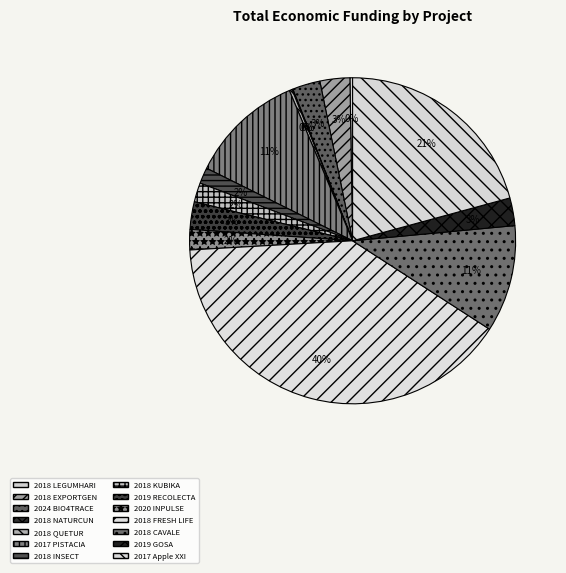

The 2019 RECOLECTA slice represents 1% of the pie. True or false?

False